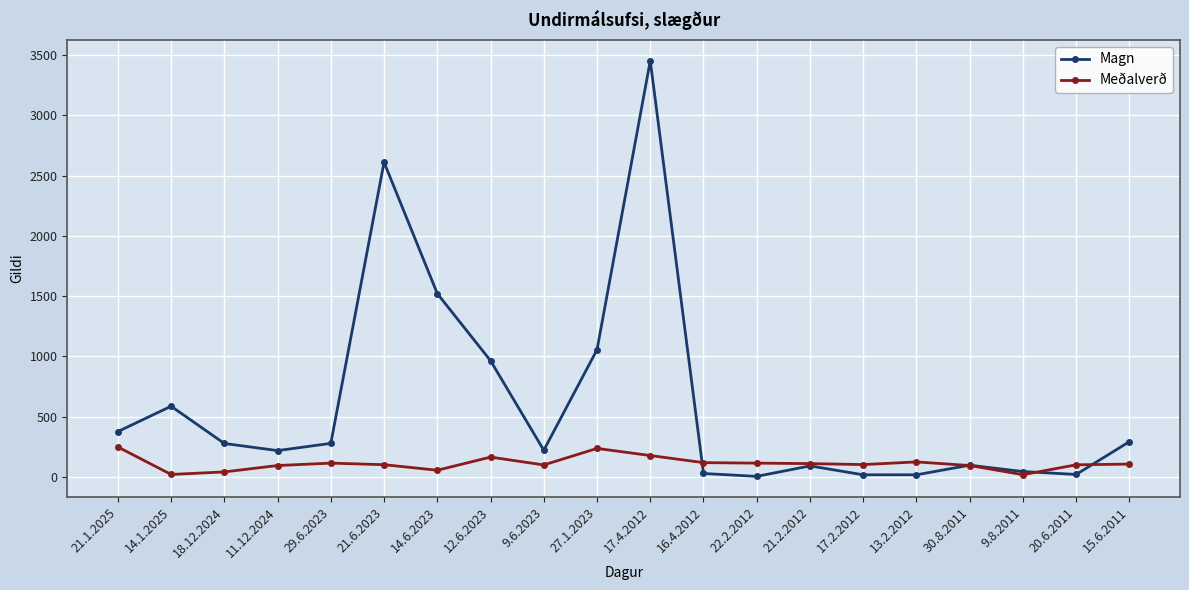

The value of Magn at 21.1.2025 is 86. True or false?

False